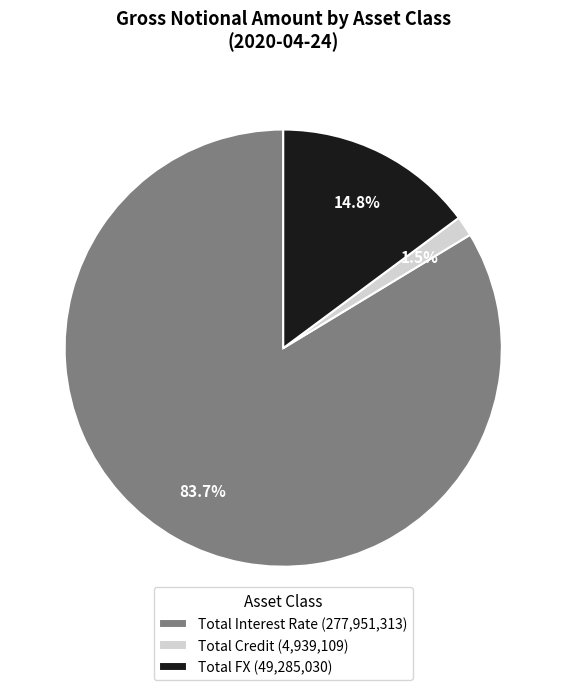

How much of the chart is everything except Total Interest Rate?

16.3%